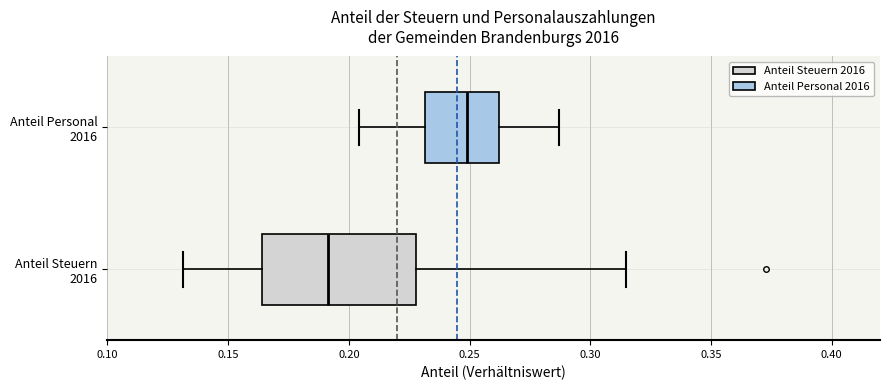

Which box is the widest, from its left edge to its right edge?

Anteil Steuern 2016